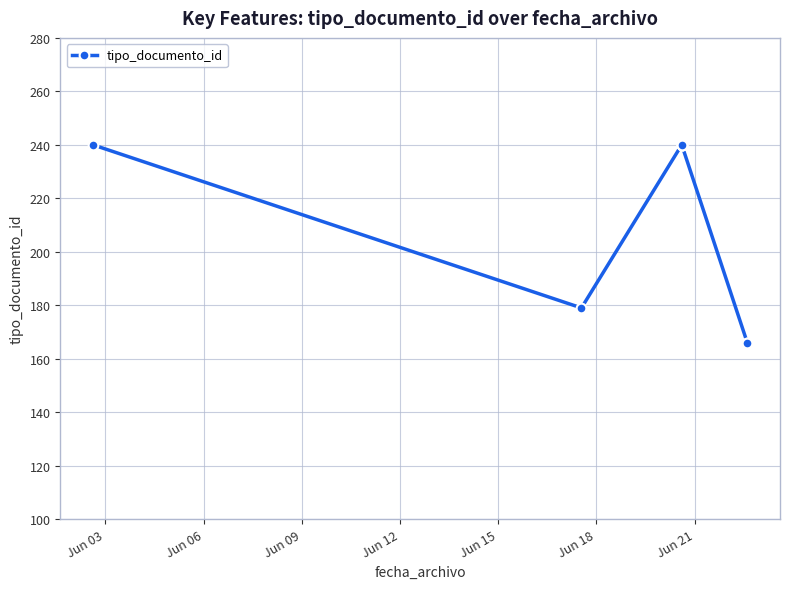

What is the value of the 4th point from the left?

240